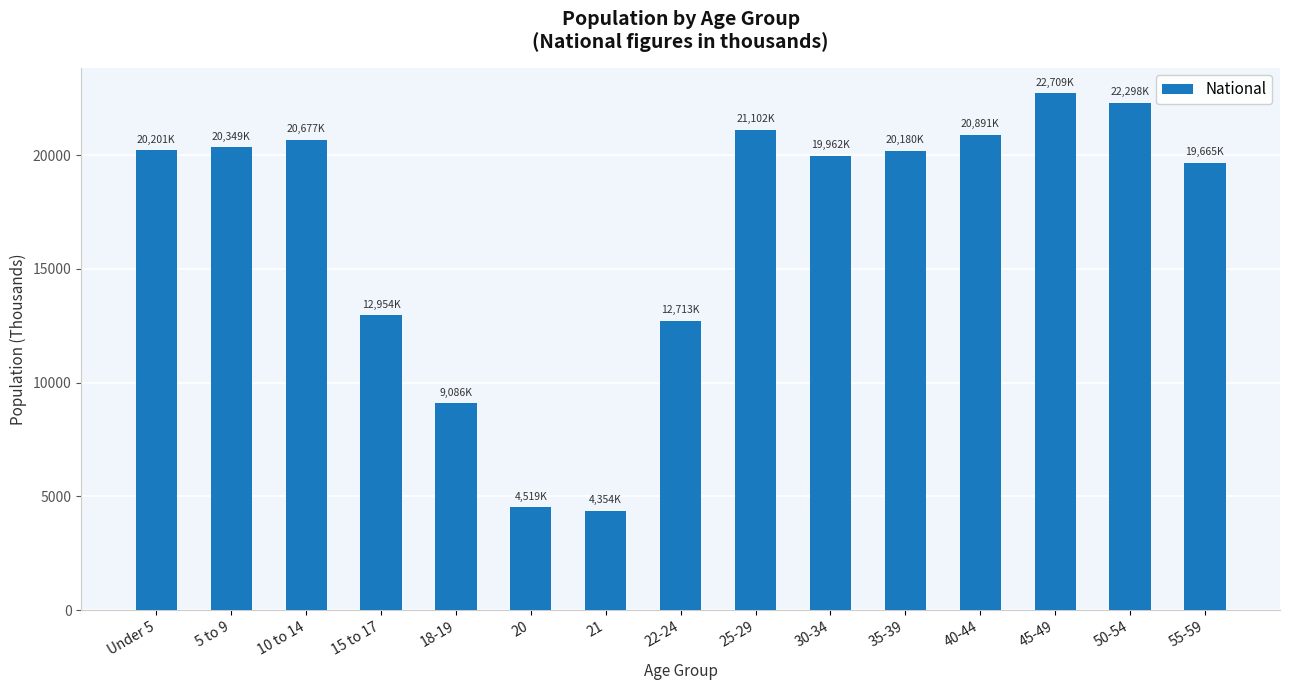

What is the difference between the maximum and minimum values?

18354.3